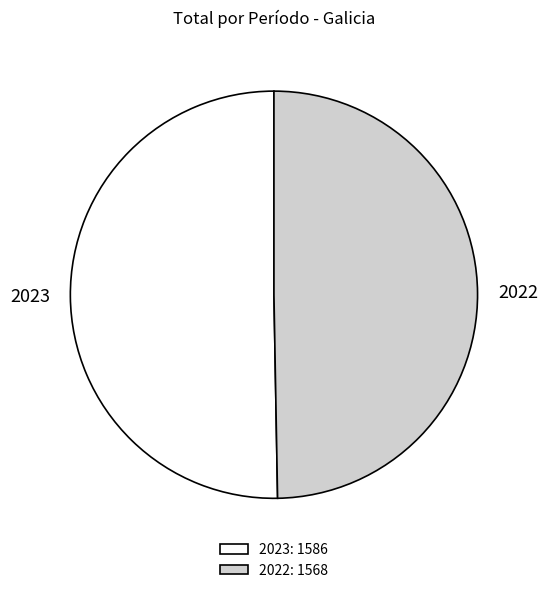

Is it true that 2023 is 56% of the pie?

False